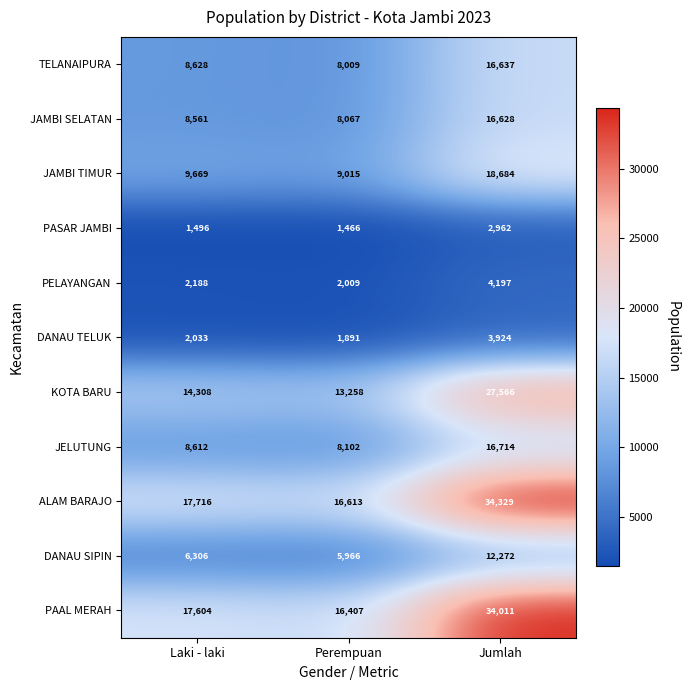

What is the approximate value of DANAU TELUK at Laki - laki, to the nearest 100?

2000